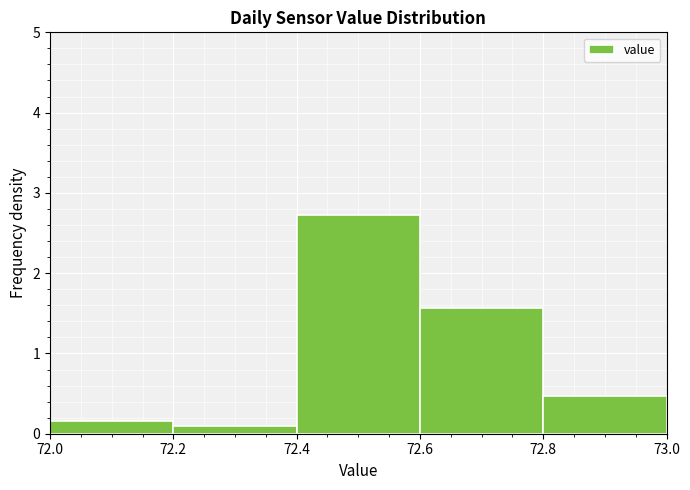

How tall is the bar that spans 72.0 to 72.2 on the x-axis? The values are not printed on the chart, so give them approximately, as read against the axis.

0.2